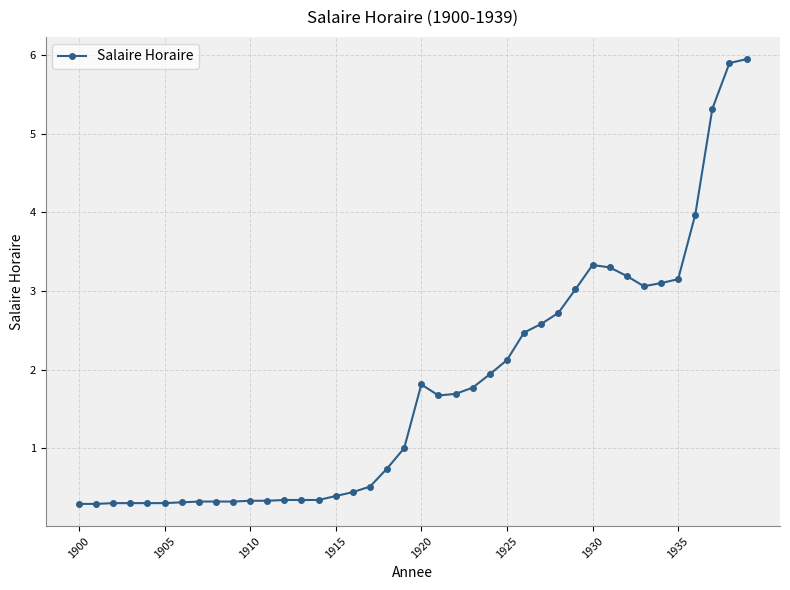

What is the sum of all values?

69.9